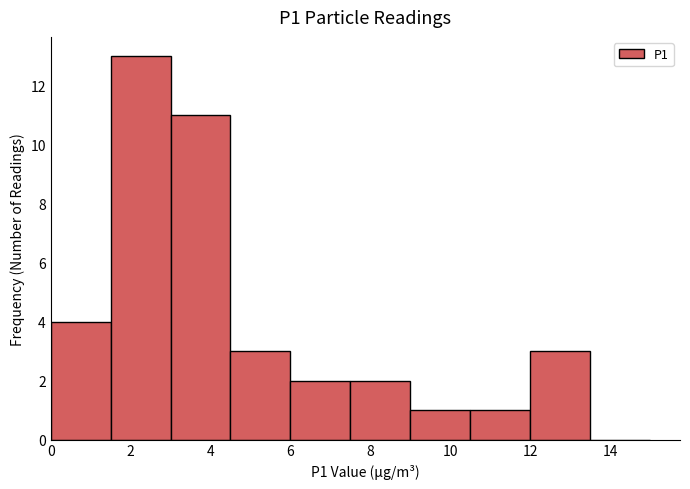

Reading left to right, list every bar in this chart as the range it spans on the x-axis followed by its height. Neither the bar edges nor the heights are printed on the chart, so give them approximately, as read against the axes.

0.0 to 1.5: 4
1.5 to 3.0: 13
3.0 to 4.5: 11
4.5 to 6.0: 3
6.0 to 7.5: 2
7.5 to 9.0: 2
9.0 to 10.5: 1
10.5 to 12.0: 1
12.0 to 13.5: 3
13.5 to 15.0: 0